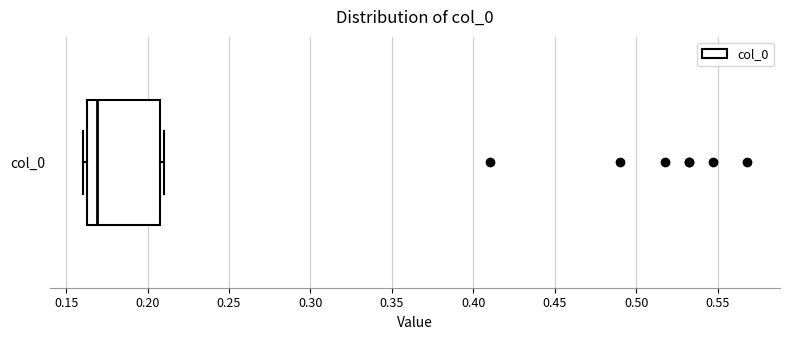

Read this box plot against the x-axis: the position of the median line, the range covered by the box, and the ends of both whiskers. The values are not printed on the chart, so give them approximately, as read against the axis.

median 0.170, box 0.165 to 0.205, whiskers 0.160 to 0.210